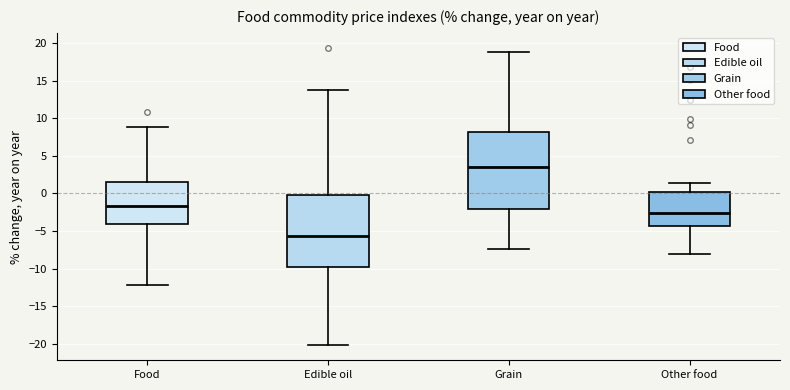

Where is the upper edge of the box for Grain on the y-axis? The values are not printed on the chart, so give them approximately, as read against the axis.

8.0